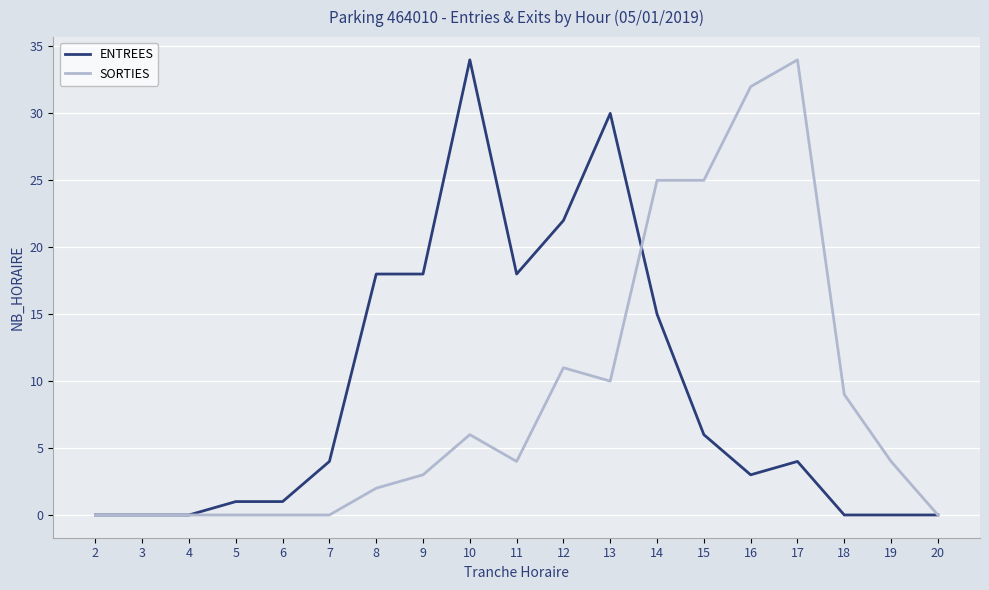

Count the number of categories in the chart.

19